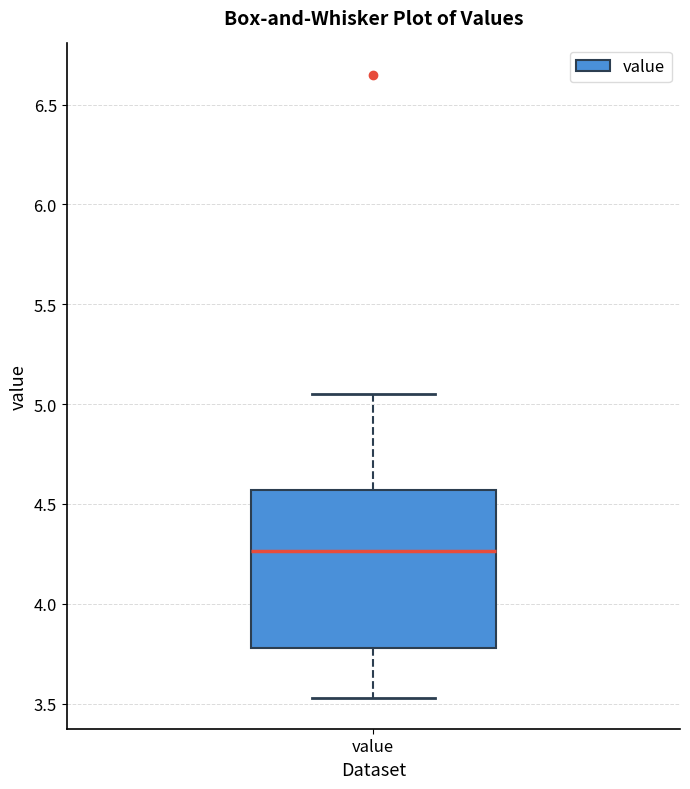

Transcribe this box plot: give where the median line is, the range the box spans, and where the two whiskers end, as read against the y-axis. The values are not printed on the chart, so give them approximately, as read against the axis.

median 4.25, box 3.80 to 4.55, whiskers 3.55 to 5.05